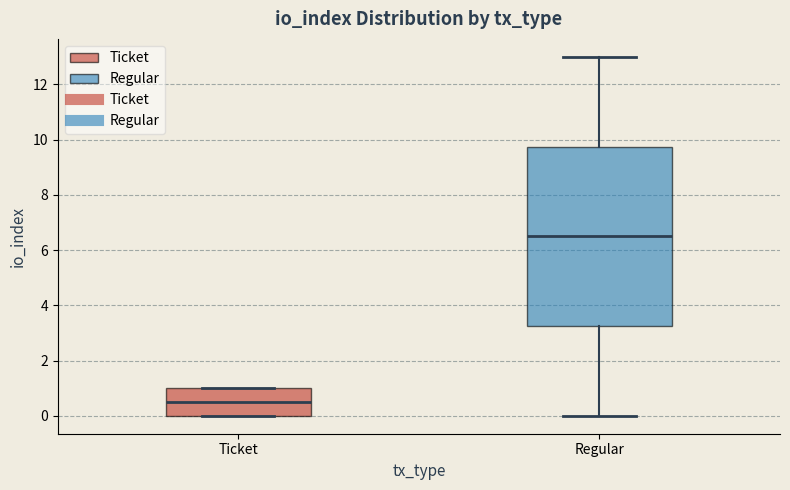

Which box's median line is the highest?

Regular